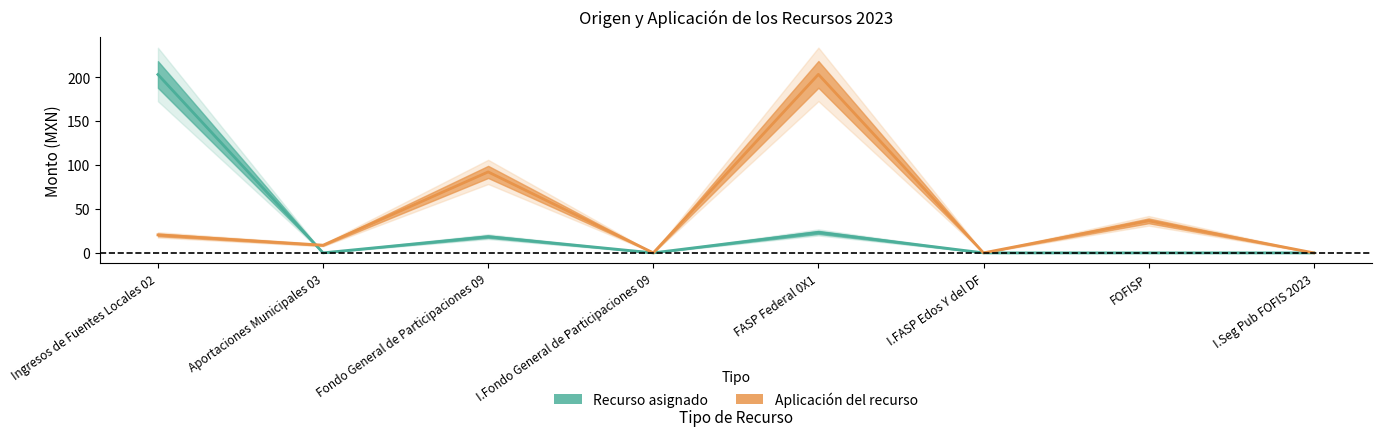

What are all the series names shown in the legend?

Recurso asignado, Aplicación del recurso